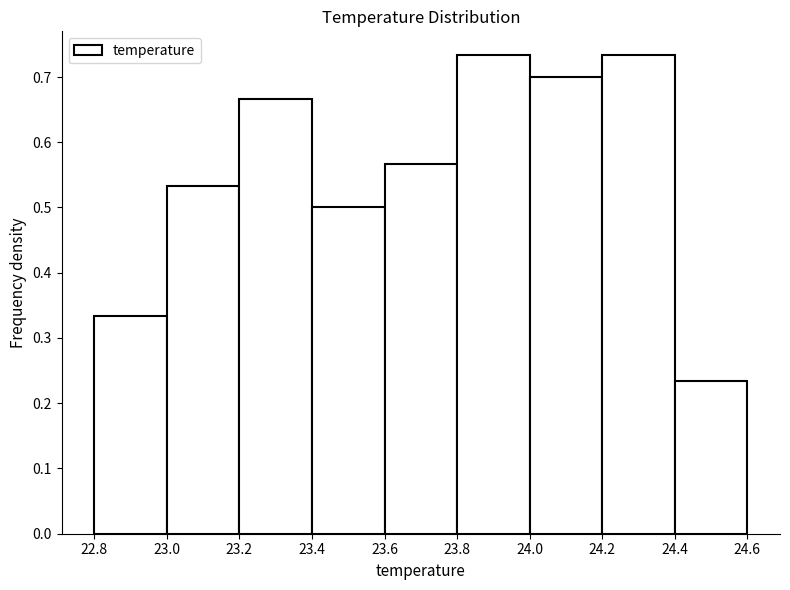

Reading left to right, transcribe this chart: for each bar, give the range it covers on the x-axis and its height. The values are not printed on the chart, so give them approximately, as read against the axis.

22.8 to 23.0: 0.33
23.0 to 23.2: 0.53
23.2 to 23.4: 0.67
23.4 to 23.6: 0.50
23.6 to 23.8: 0.57
23.8 to 24.0: 0.73
24.0 to 24.2: 0.70
24.2 to 24.4: 0.73
24.4 to 24.6: 0.23